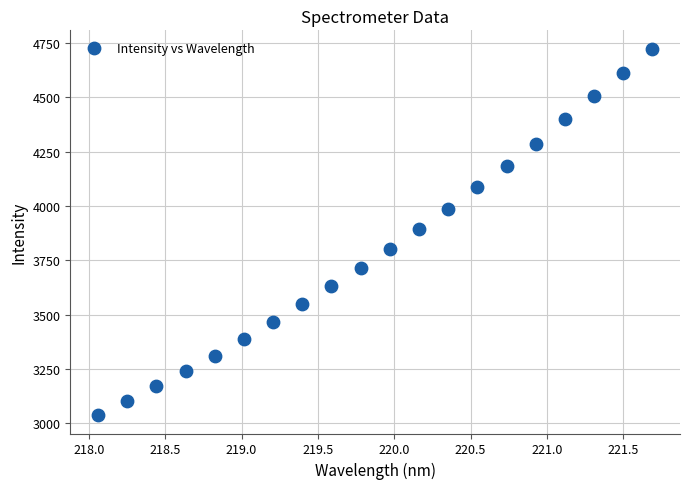

What is the range of Y values (max minus min)?

1686.2